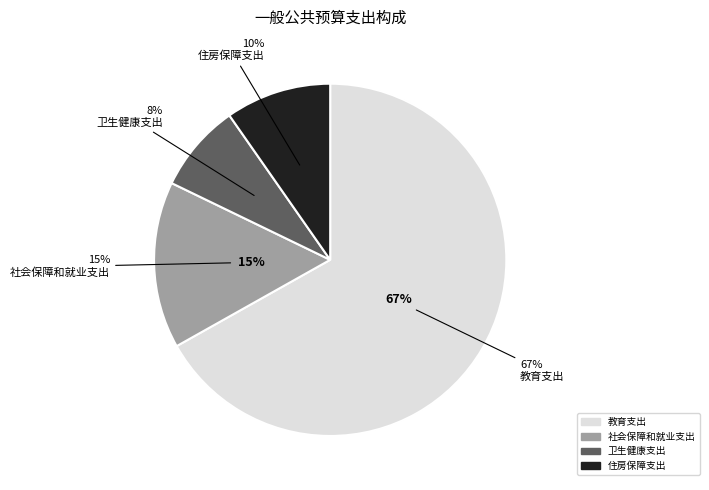

Do 社会保障和就业支出 and 教育支出 together represent more than half of the pie?

Yes